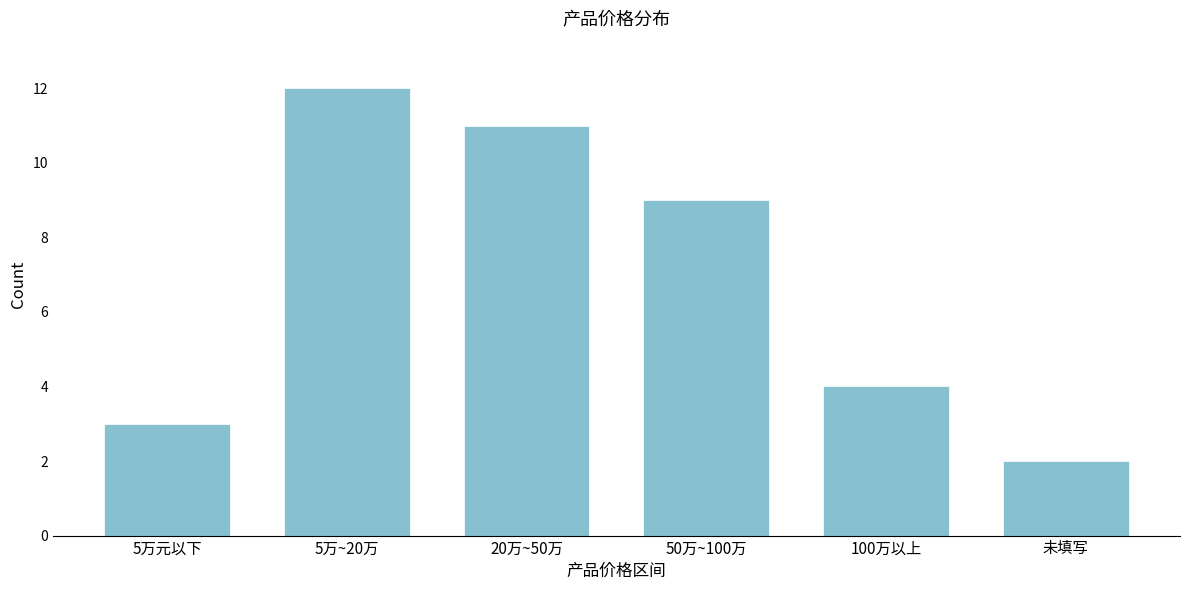

Reading right to left, list all the values displayed in this chart.

2	4	9	11	12	3